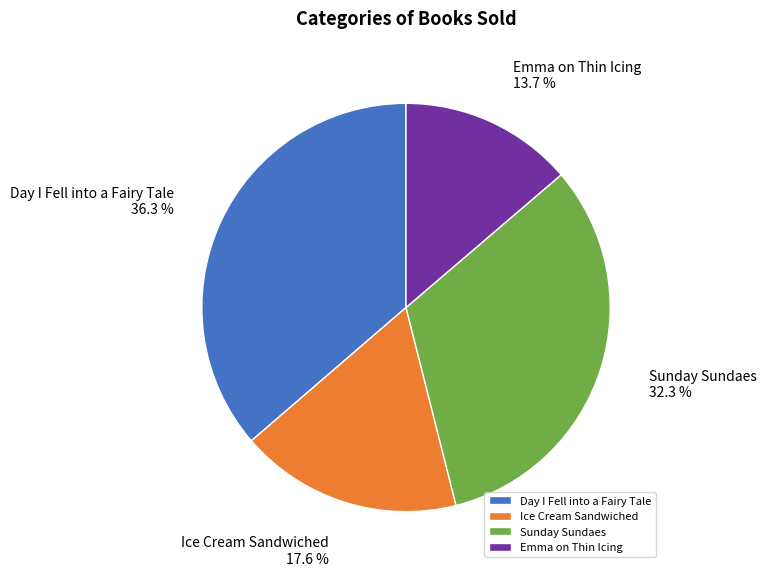

Approximately how many times larger is the value at Day I Fell into a Fairy Tale compared to Sunday Sundaes?

1.1